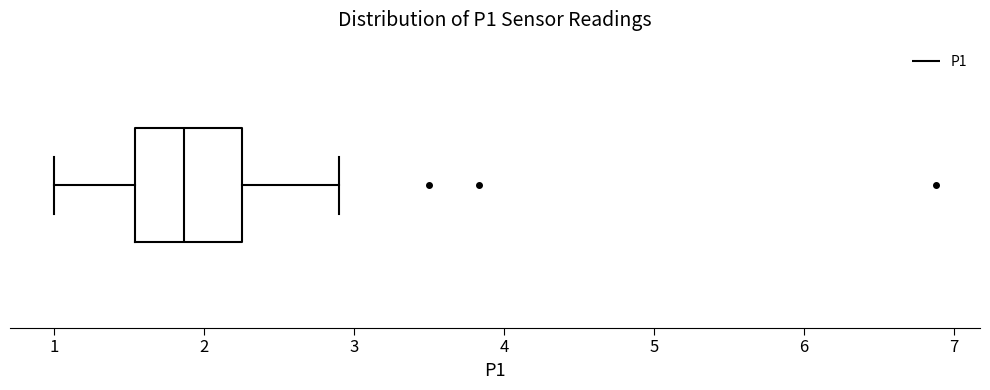

Transcribe this box plot: give where the median line is, the range the box spans, and where the two whiskers end, as read against the x-axis. The values are not printed on the chart, so give them approximately, as read against the axis.

median 1.9, box 1.5 to 2.3, whiskers 1.0 to 2.9